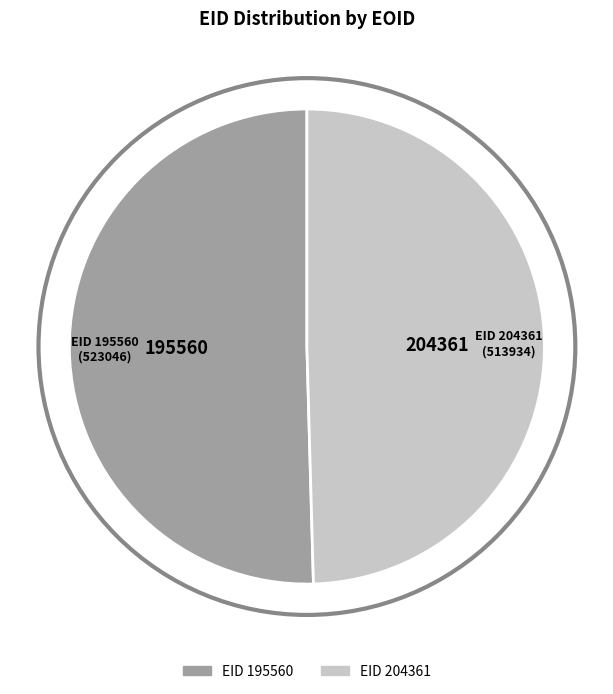

Does any single category account for the majority?

Yes